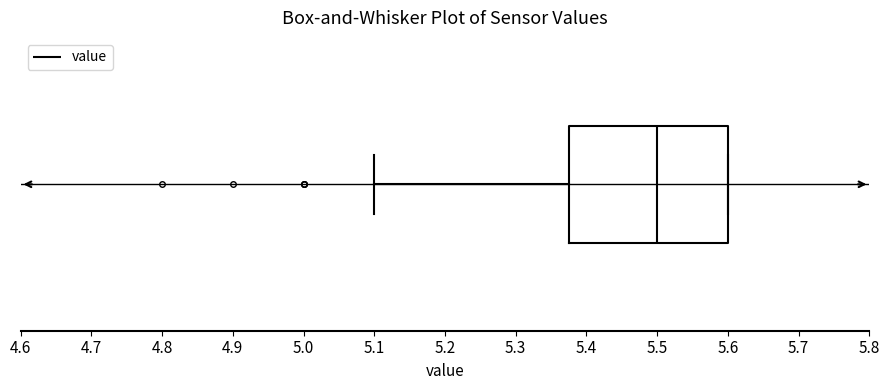

Where is the right edge of the box on the x-axis? The values are not printed on the chart, so give them approximately, as read against the axis.

5.60